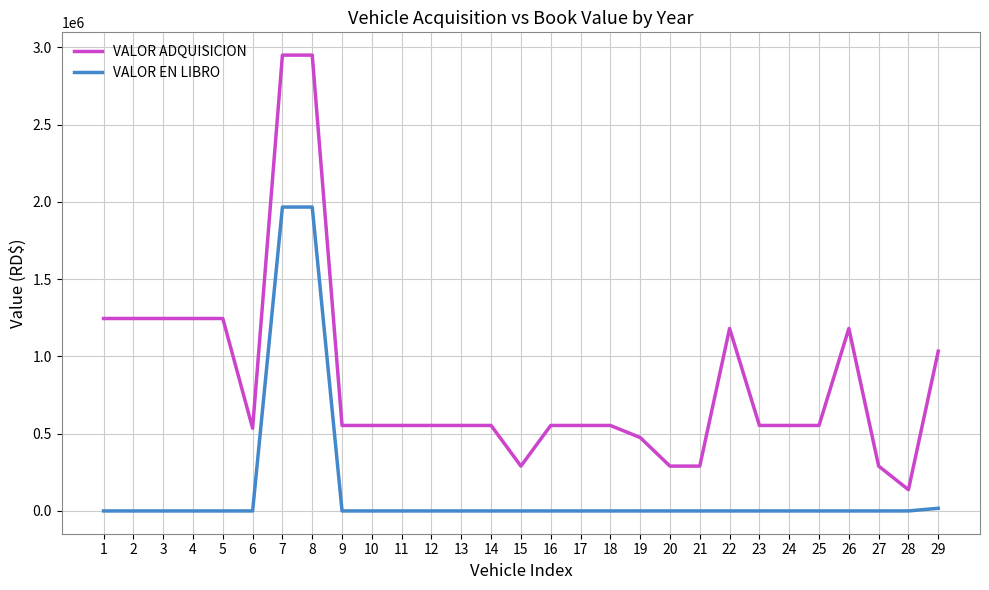

Is the value of VALOR EN LIBRO at 3 greater than the value of VALOR ADQUISICION at 26?

No